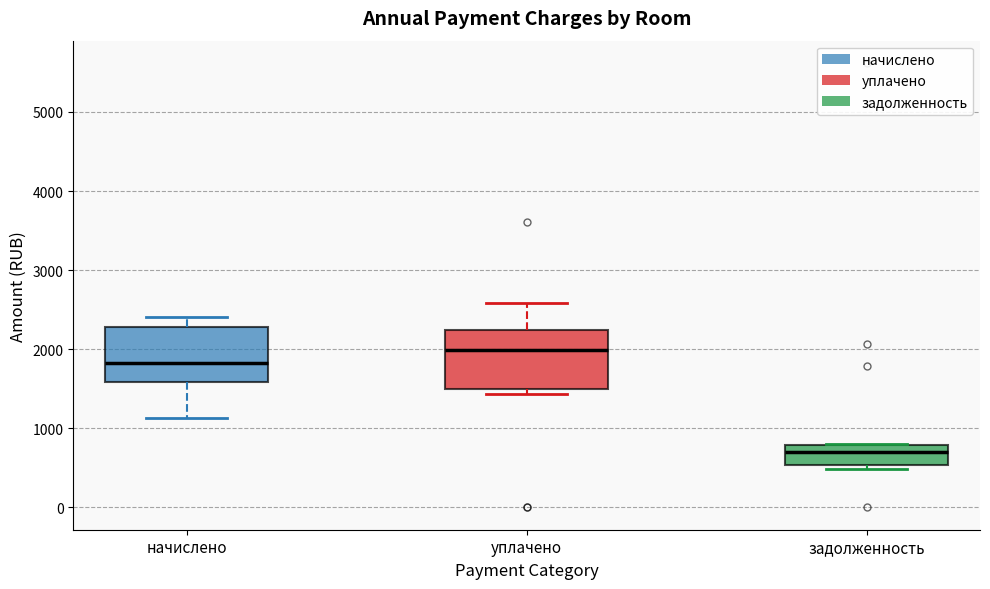

Reading left to right, transcribe this box plot: for each box, give where its median line is, the range the box spans, and where its two whiskers end, as read against the y-axis. The values are not printed on the chart, so give them approximately, as read against the axis.

начислено: median 1800, box 1600 to 2300, whiskers 1100 to 2400
уплачено: median 2000, box 1500 to 2200, whiskers 1400 to 2600
задолженность: median 700, box 500 to 800, whiskers 500 (just below the box's lower edge) to 800